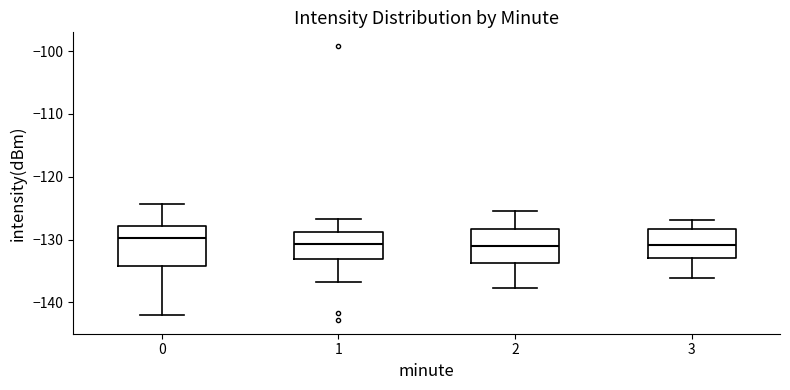

Where is the upper edge of the box at x = 1 on the y-axis? The values are not printed on the chart, so give them approximately, as read against the axis.

-129